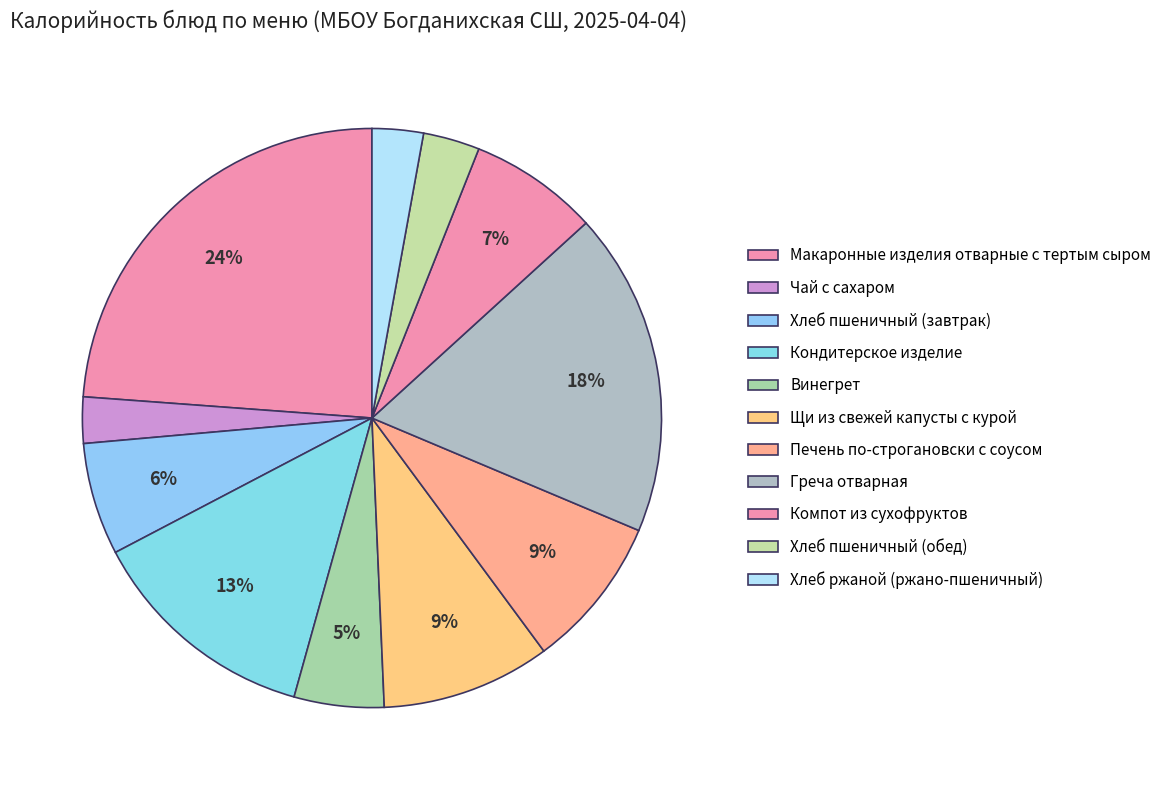

To the nearest percent, what percentage of the pie is Хлеб пшеничный (обед)?

3%